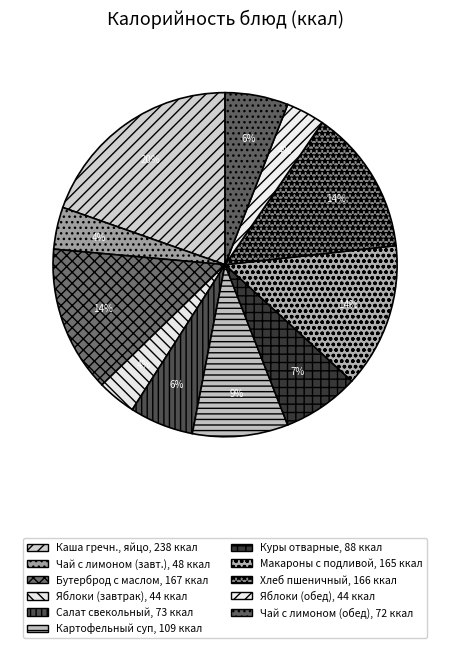

Is there a majority slice in this chart?

No